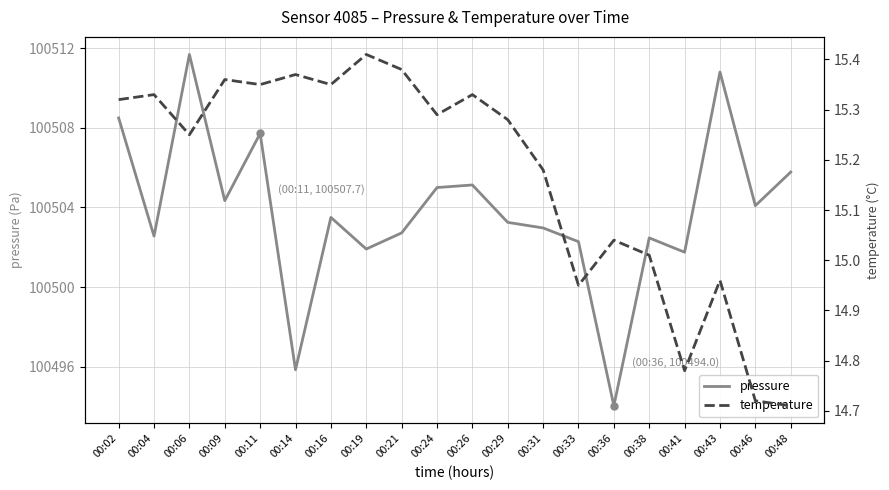

What is the sum of the temperature values at 00:41 and 00:43?

29.7